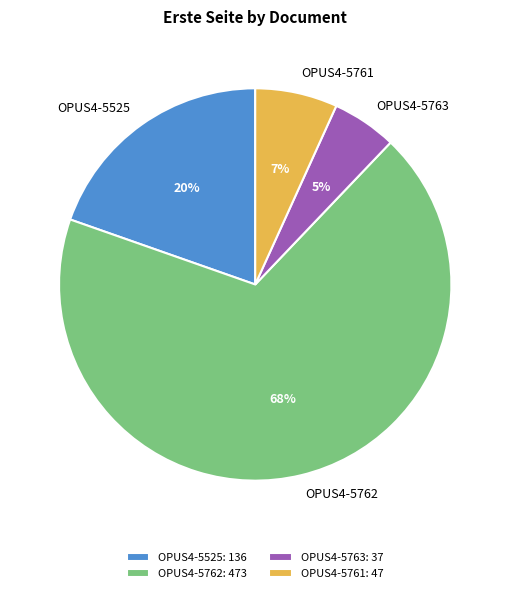

Do OPUS4-5762 and OPUS4-5525 together represent more than half of the pie?

Yes